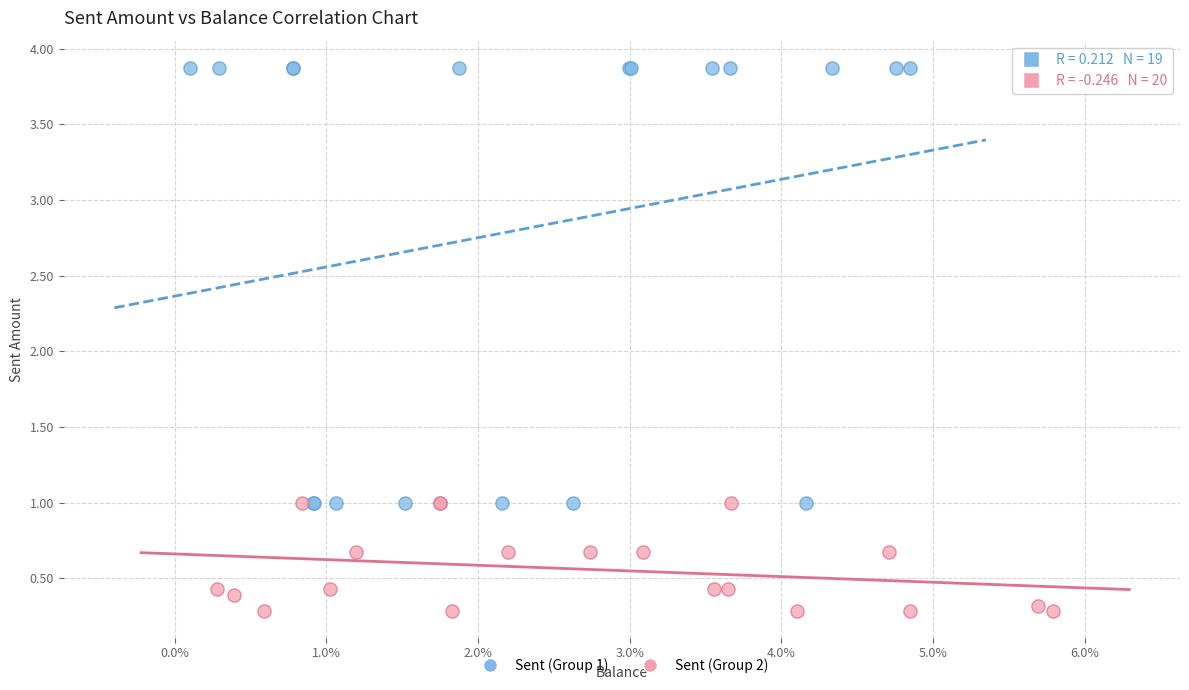

Which series has the widest spread of Y values?

Sent (Group 1)